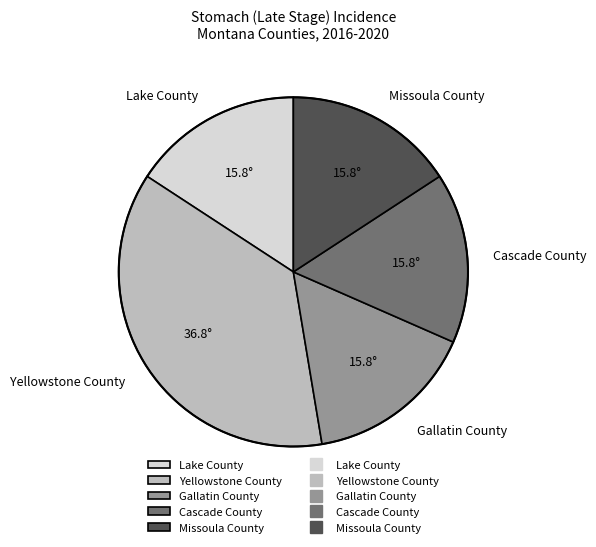

Between Yellowstone County and Lake County, which is larger?

Yellowstone County